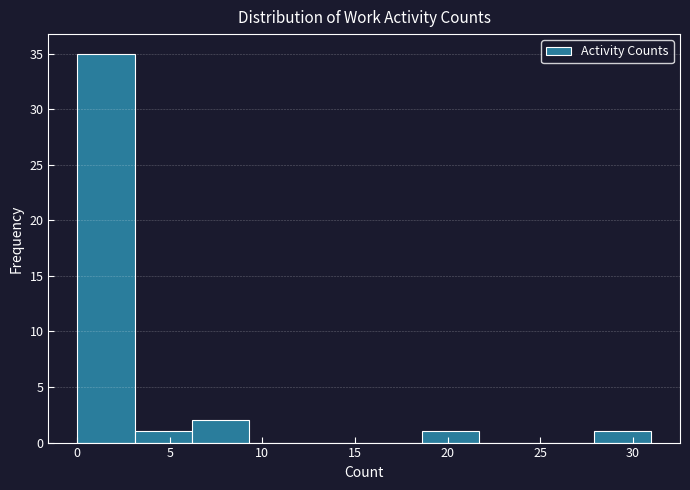

Reading left to right, transcribe this chart: for each bar, give the range it covers on the x-axis and its height. Neither the bar edges nor the heights are printed on the chart, so give them approximately, as read against the axes.

0.0 to 3.1: 35
3.1 to 6.2: 1
6.2 to 9.3: 2
9.3 to 12.4: 0
12.4 to 15.5: 0
15.5 to 18.6: 0
18.6 to 21.7: 1
21.7 to 24.8: 0
24.8 to 27.9: 0
27.9 to 31.0: 1